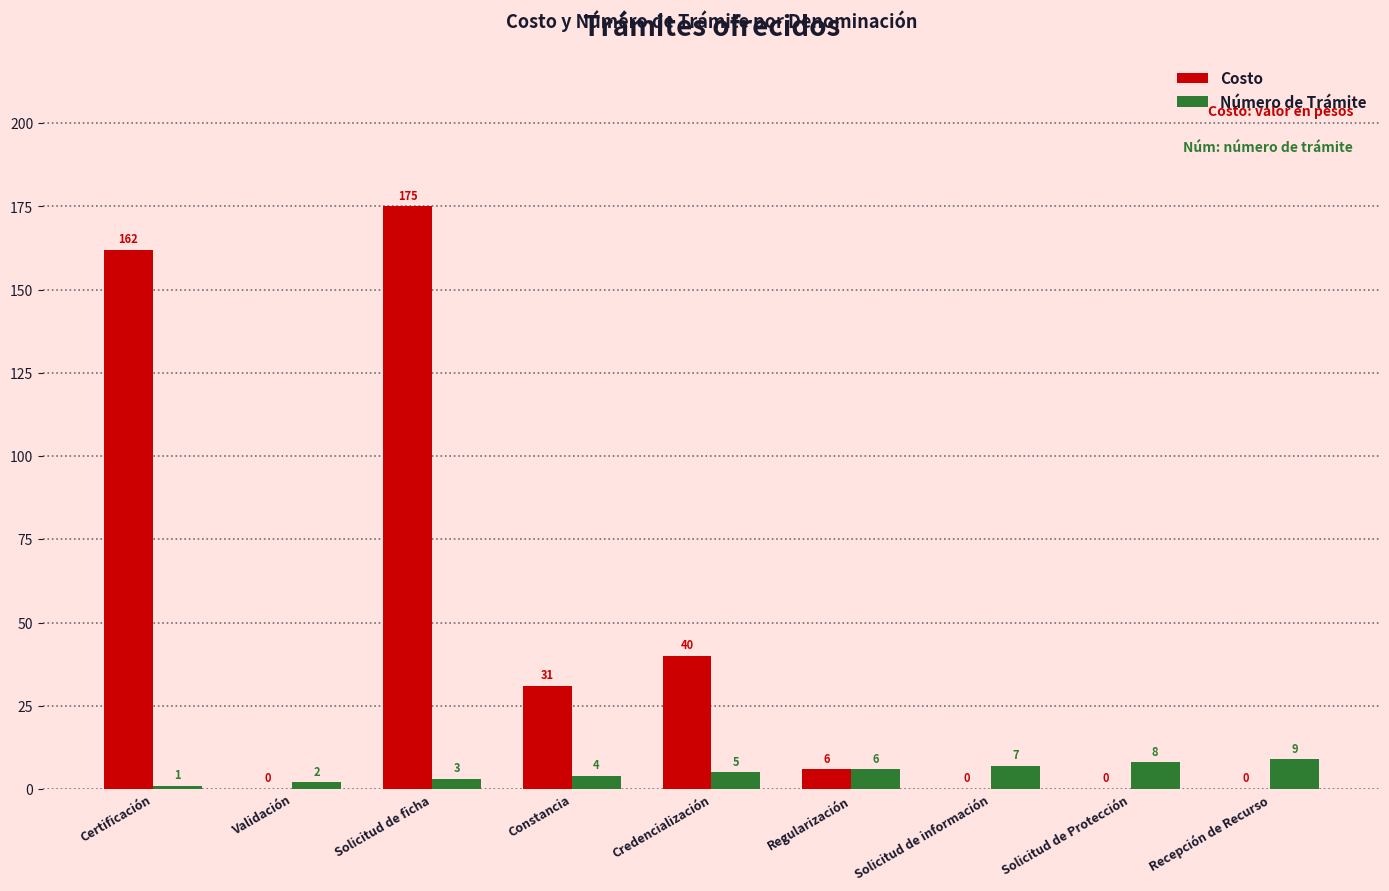

At which category is the sum across all series the highest?

Solicitud de ficha